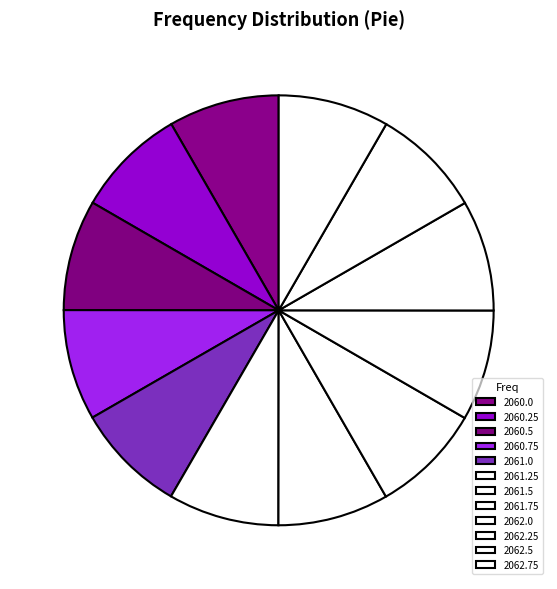

What is the ratio of the value at 2061.25 to the value at 2062.0?

1.0